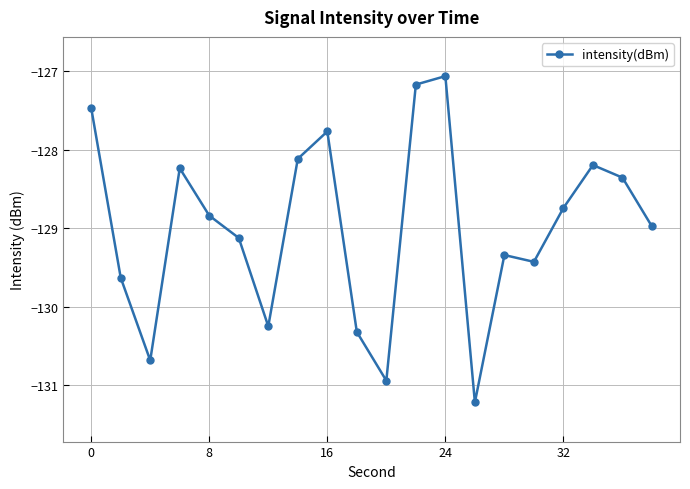

What is the difference between the second highest and second lowest values?

3.8